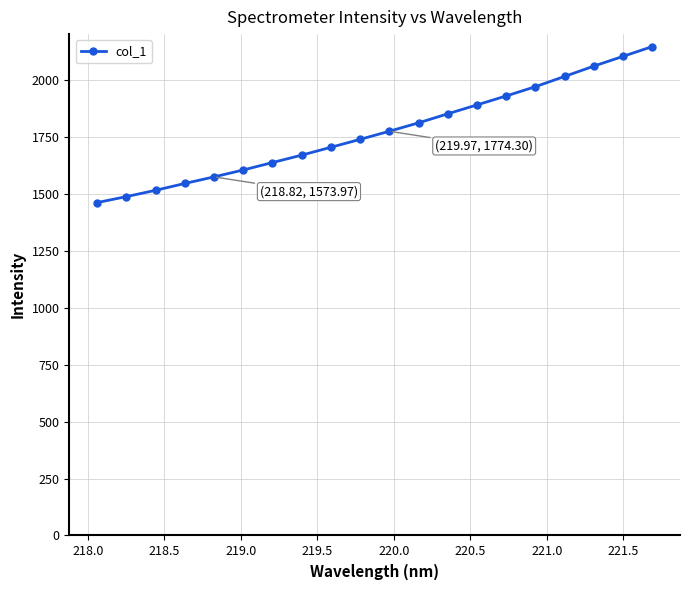

What is the difference between the maximum and second lowest values?

658.6